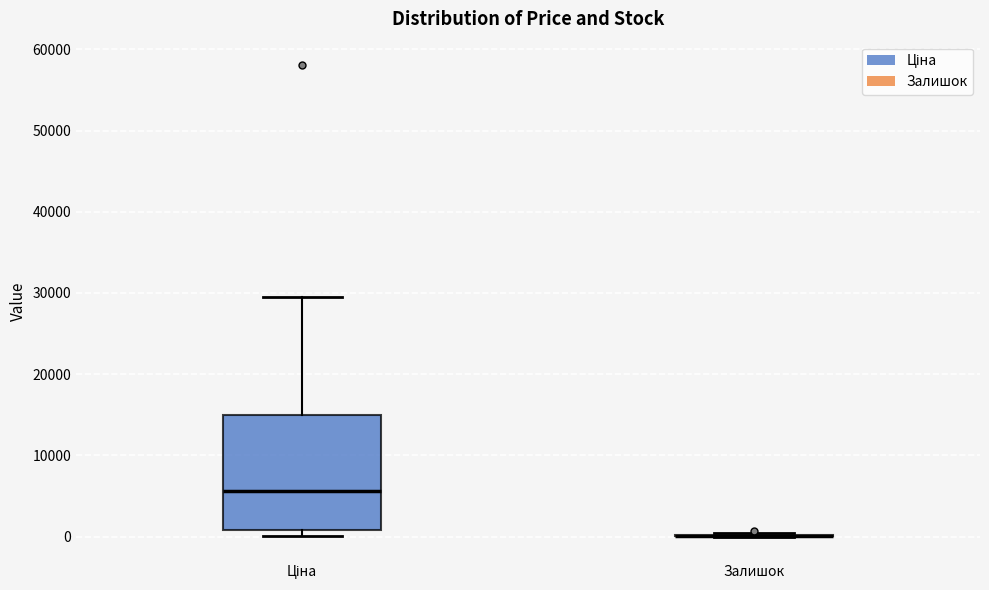

Which box is the tallest, from its lower edge to its upper edge?

Ціна